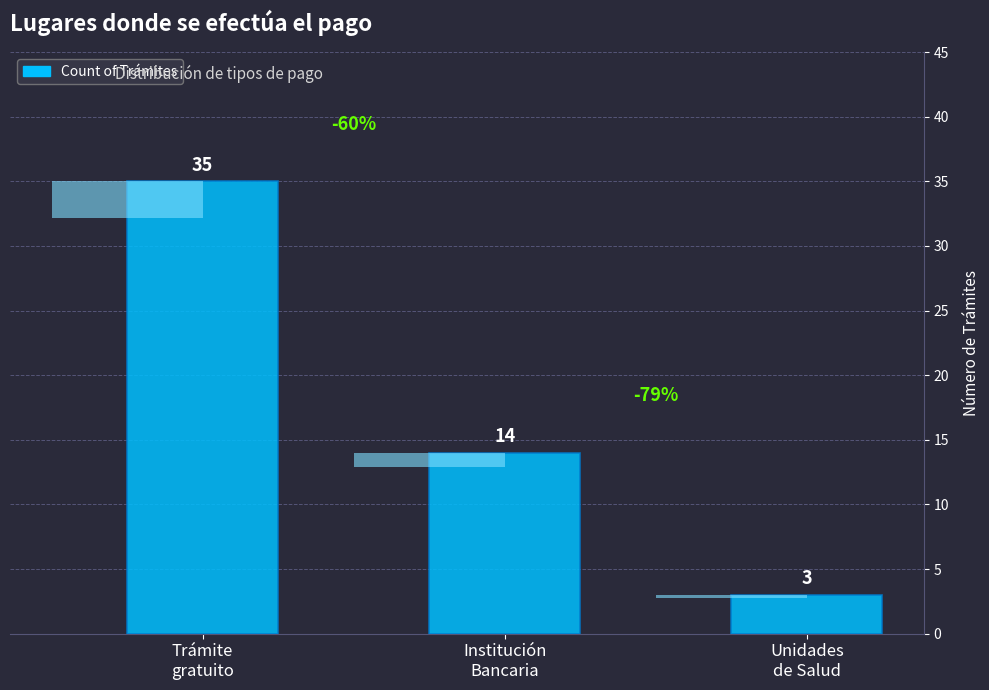

What is the sum of all values?

52